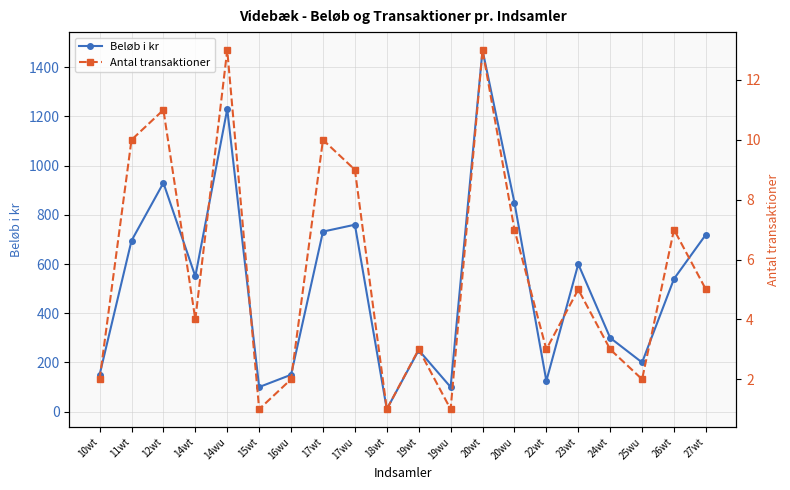

What is the spread (max minus min) of values at 17wu?

751